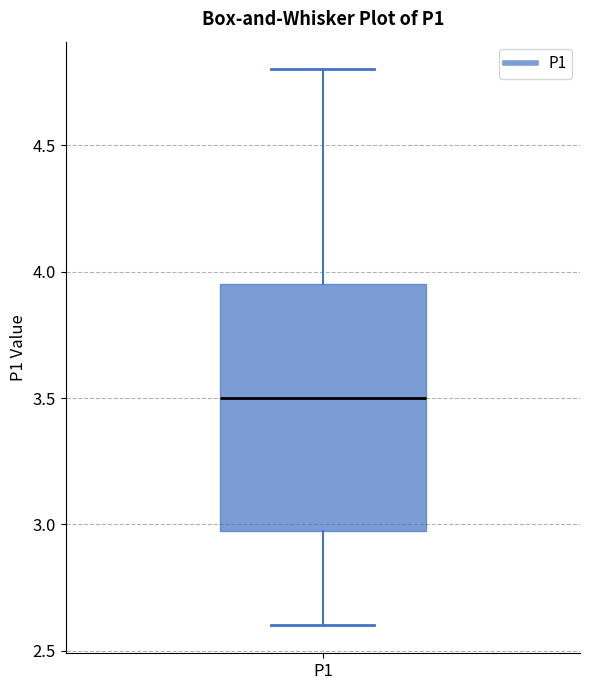

Read this box plot against the y-axis: the position of the median line, the range covered by the box, and the ends of both whiskers. The values are not printed on the chart, so give them approximately, as read against the axis.

median 3.50, box 3.00 to 3.95, whiskers 2.60 to 4.80